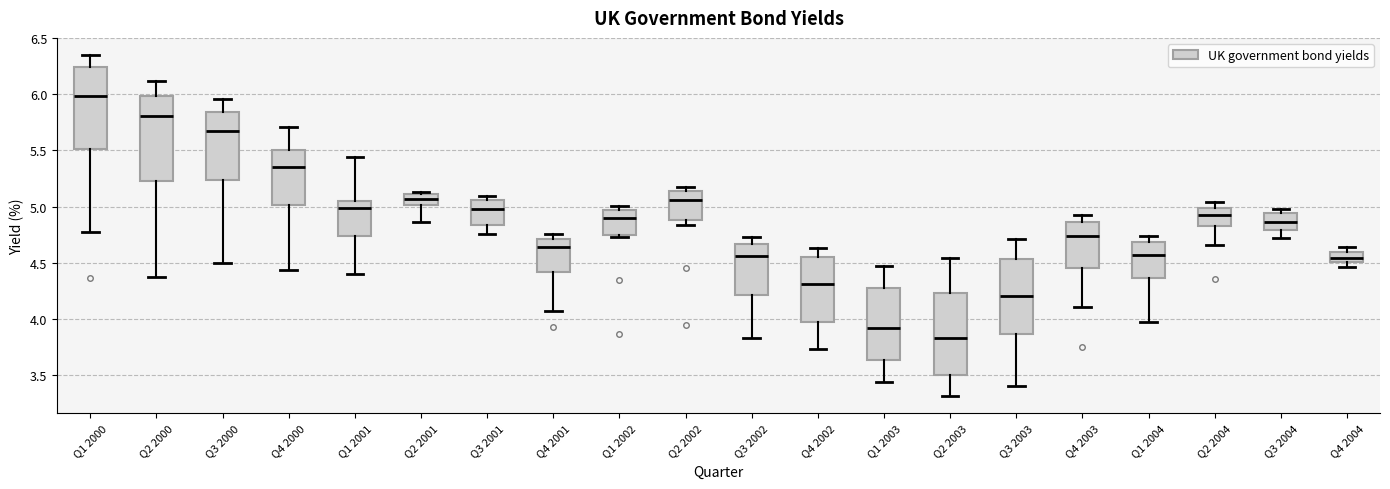

Reading left to right, read every box against the y-axis: the position of its median line, the range the box covers, and the ends of its whiskers. The values are not printed on the chart, so give them approximately, as read against the axis.

Q1 2000: median 6.00, box 5.50 to 6.25, whiskers 4.75 to 6.35
Q2 2000: median 5.80, box 5.25 to 6.00, whiskers 4.35 to 6.10
Q3 2000: median 5.70, box 5.25 to 5.85, whiskers 4.50 to 5.95
Q4 2000: median 5.35, box 5.00 to 5.50, whiskers 4.45 to 5.70
Q1 2001: median 5.00, box 4.75 to 5.05, whiskers 4.40 to 5.45
Q2 2001: median 5.05, box 5.00 to 5.10, whiskers 4.85 to 5.15
Q3 2001: median 5.00, box 4.85 to 5.05, whiskers 4.75 to 5.10
Q4 2001: median 4.65, box 4.40 to 4.70, whiskers 4.05 to 4.75
Q1 2002: median 4.90, box 4.75 to 4.95, whiskers 4.75 (just below the box's lower edge) to 5.00
Q2 2002: median 5.05, box 4.90 to 5.15, whiskers 4.85 to 5.20
Q3 2002: median 4.55, box 4.20 to 4.65, whiskers 3.85 to 4.75
Q4 2002: median 4.30, box 3.95 to 4.55, whiskers 3.75 to 4.65
Q1 2003: median 3.90, box 3.65 to 4.30, whiskers 3.45 to 4.45
Q2 2003: median 3.80, box 3.50 to 4.25, whiskers 3.30 to 4.55
Q3 2003: median 4.20, box 3.85 to 4.55, whiskers 3.40 to 4.70
Q4 2003: median 4.75, box 4.45 to 4.85, whiskers 4.10 to 4.90
Q1 2004: median 4.55, box 4.35 to 4.70, whiskers 3.95 to 4.75
Q2 2004: median 4.95, box 4.85 to 5.00, whiskers 4.65 to 5.05
Q3 2004: median 4.85, box 4.80 to 4.95, whiskers 4.70 to 4.95 (just above the box's upper edge)
Q4 2004: median 4.55, box 4.50 to 4.60, whiskers 4.45 to 4.65